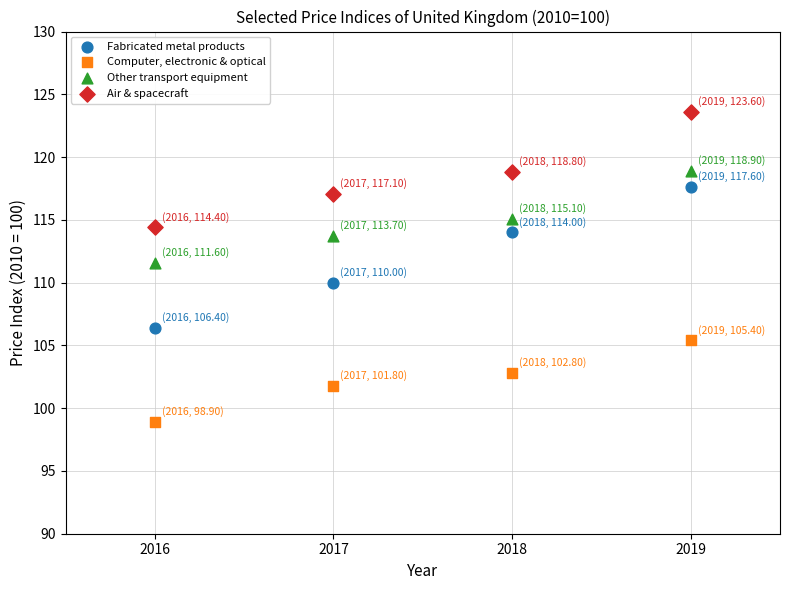

Which series contains the highest Y value?

Air & spacecraft